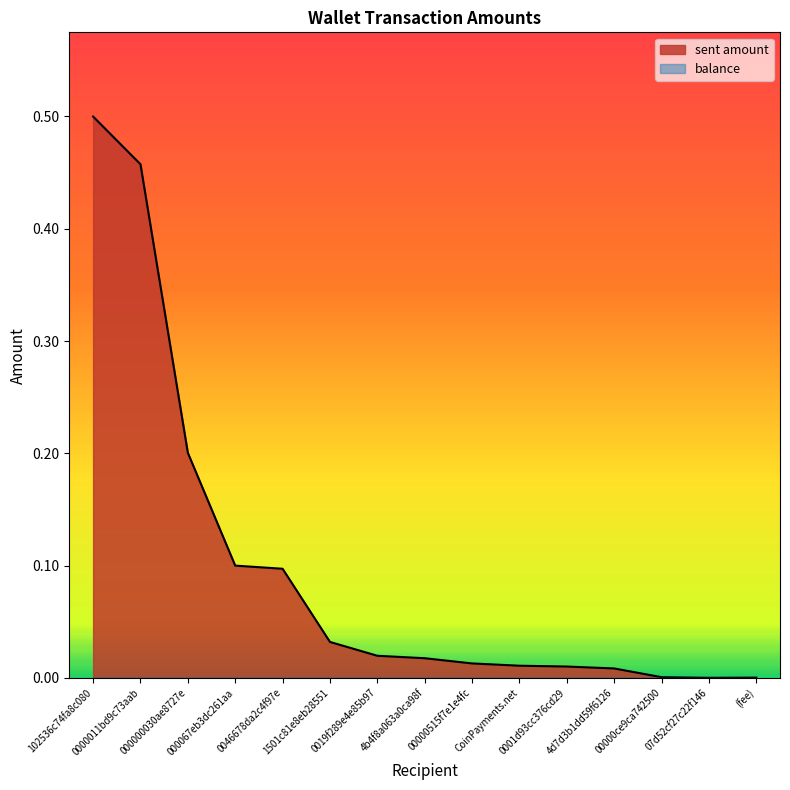

Which has a higher value, 0046678da2c4f97e or 4b4f8a063a0ca98f?

0046678da2c4f97e